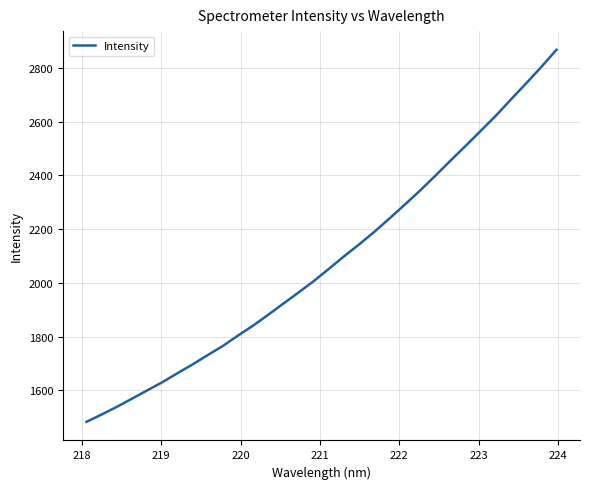

Reading left to right, extract all data points from this chart.

1483.0	1510.4	1538.9	1569.4	1600.2	1630.5	1664.4	1697.0	1732.0	1765.9	1804.8	1841.9	1882.6	1924.2	1965.4	2007.7	2053.6	2100.2	2144.6	2191.3	2241.1	2292.1	2344.1	2398.8	2455.1	2510.0	2566.2	2622.6	2683.3	2743.0	2803.9	2867.8